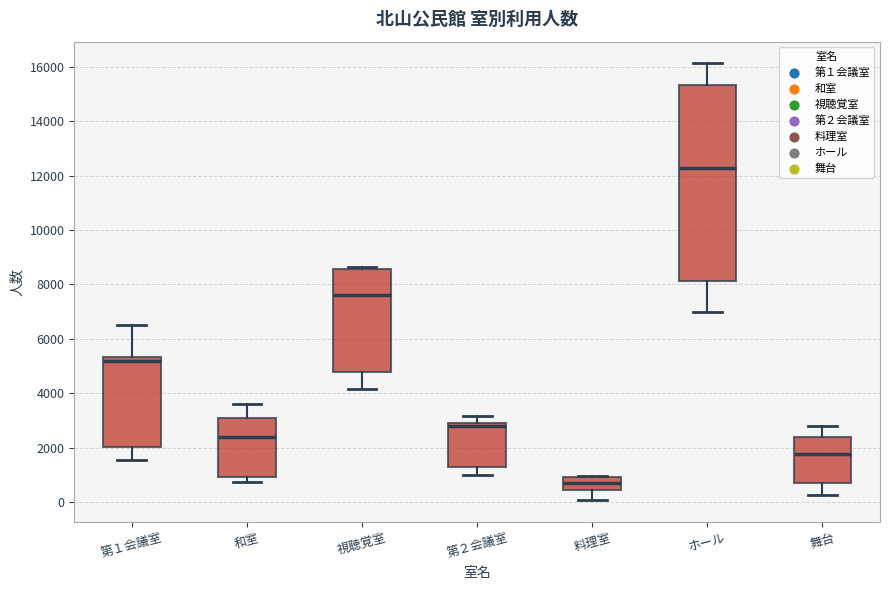

Reading left to right, read every box against the y-axis: the position of its median line, the range the box covers, and the ends of its whiskers. The values are not printed on the chart, so give them approximately, as read against the axis.

第１会議室: median 5200, box 2000 to 5400, whiskers 1600 to 6600
和室: median 2400, box 1000 to 3000, whiskers 800 to 3600
視聴覚室: median 7600, box 4800 to 8600, whiskers 4200 to 8600 (just above the box's upper edge)
第２会議室: median 2800 (just below the box's upper edge), box 1400 to 2800, whiskers 1000 to 3200
料理室: median 600, box 400 to 1000, whiskers 0 to 1000 (just above the box's upper edge)
ホール: median 12200, box 8200 to 15400, whiskers 7000 to 16200
舞台: median 1800, box 800 to 2400, whiskers 200 to 2800